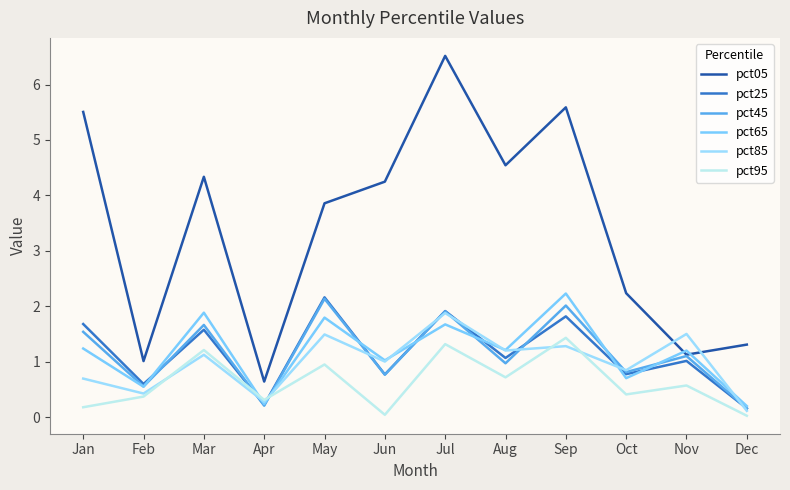

How many lines are shown in the chart?

6